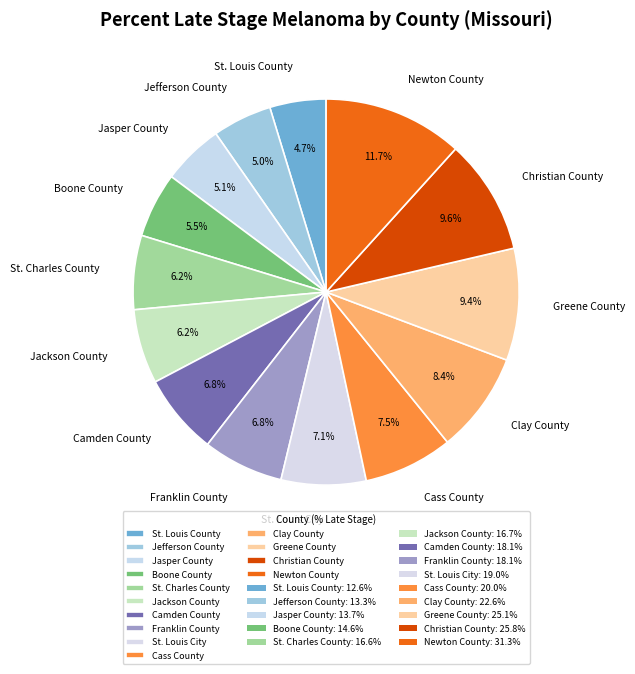

What percentage do St. Louis County and St. Charles County together represent?

10.9%